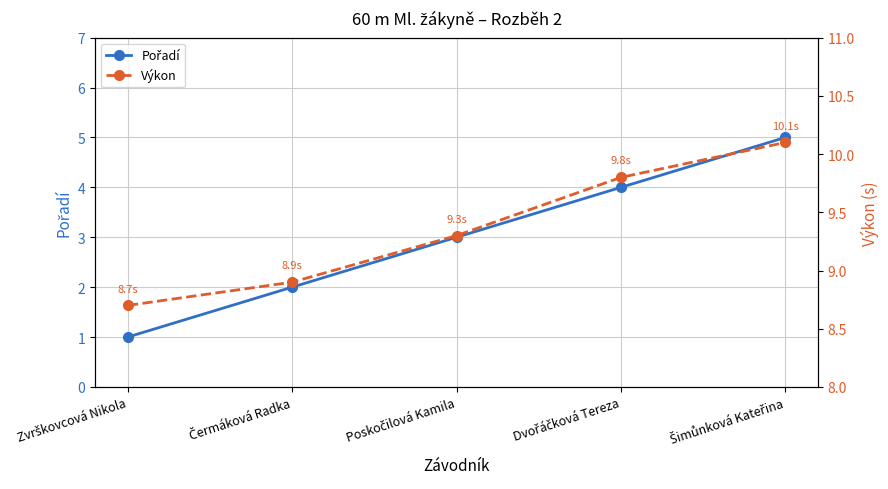

True or false: Výkon and Pořadí cross at least once.

False